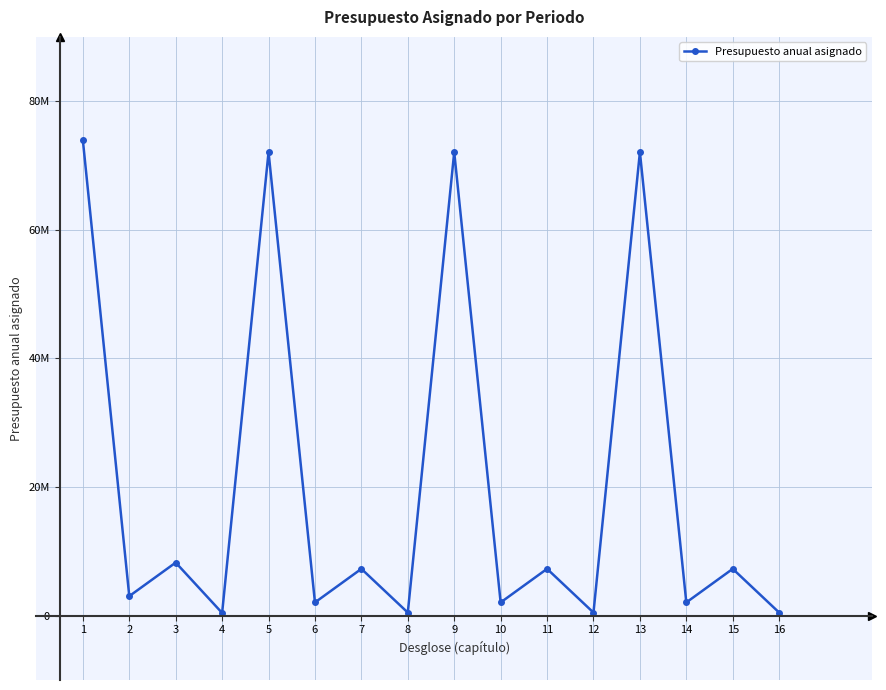

Which category has the lowest value across all series?

4